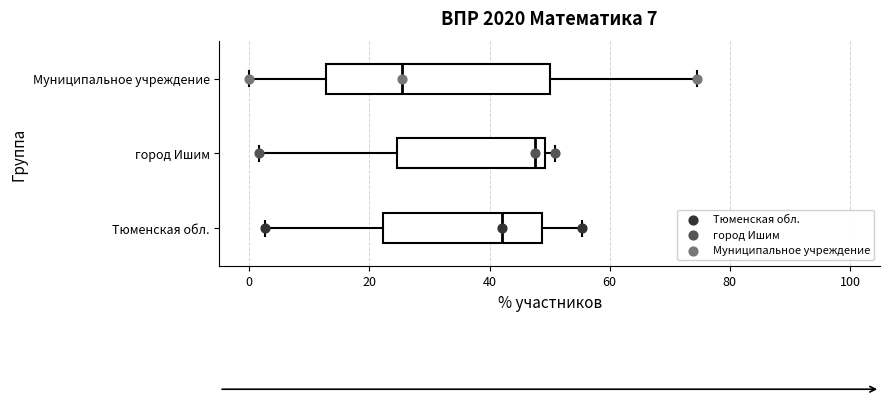

Reading bottom to top, transcribe this box plot: for each box, give where its median line is, the range the box spans, and where its two whiskers end, as read against the x-axis. The values are not printed on the chart, so give them approximately, as read against the axis.

Тюменская обл.: median 42, box 22 to 48, whiskers 2 to 56
город Ишим: median 48, box 24 to 50, whiskers 2 to 50 (just right of the box's right edge)
Муниципальное учреждение: median 26, box 12 to 50, whiskers 0 to 74